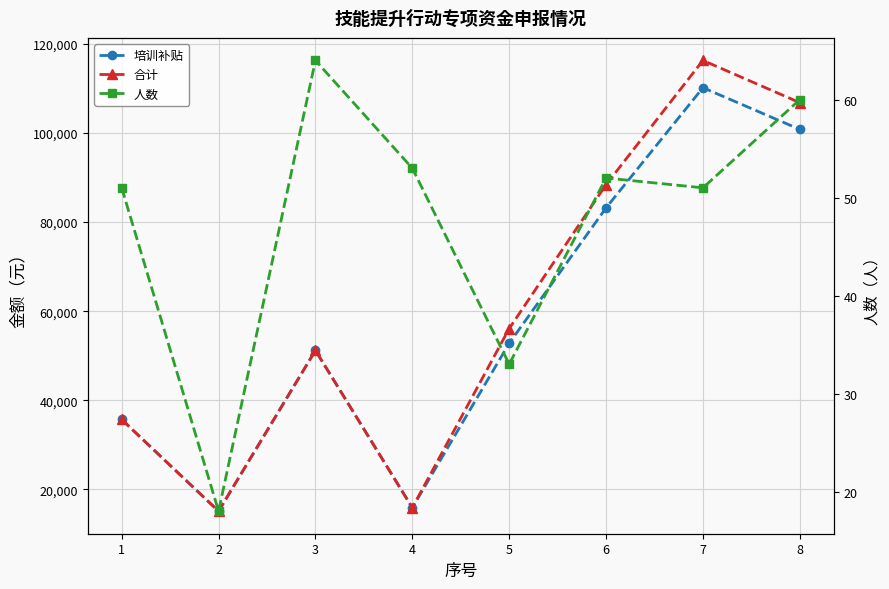

True or false: 培训补贴 and 合计 intersect in this chart.

False